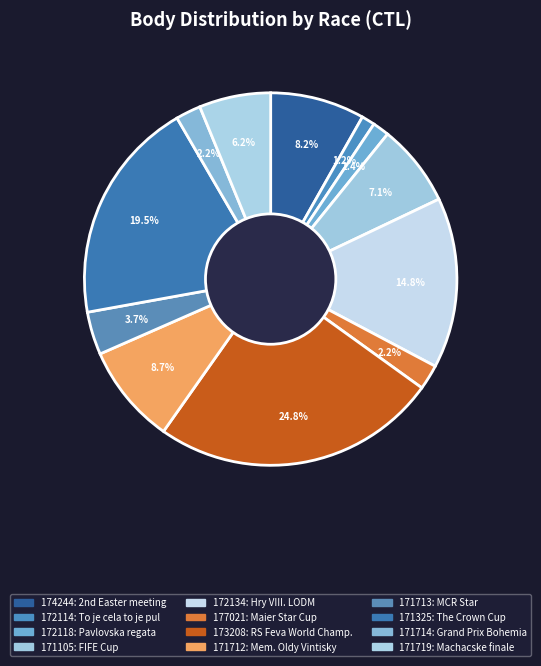

Is it true that 172114 is 1% of the pie?

True